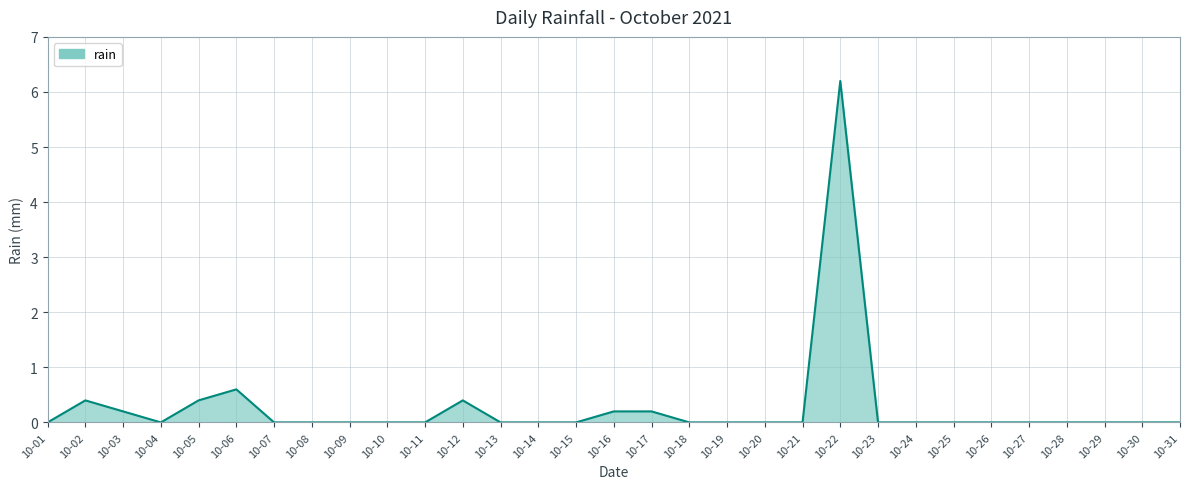

What is the maximum value shown in the chart?

6.2